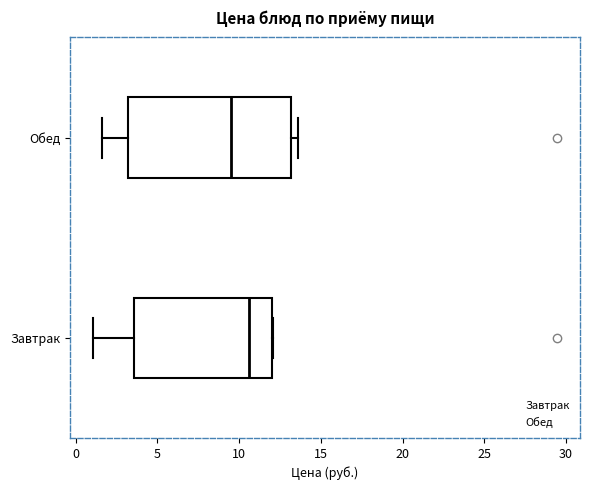

Where is the right edge of the box for Завтрак on the x-axis? The values are not printed on the chart, so give them approximately, as read against the axis.

12.0